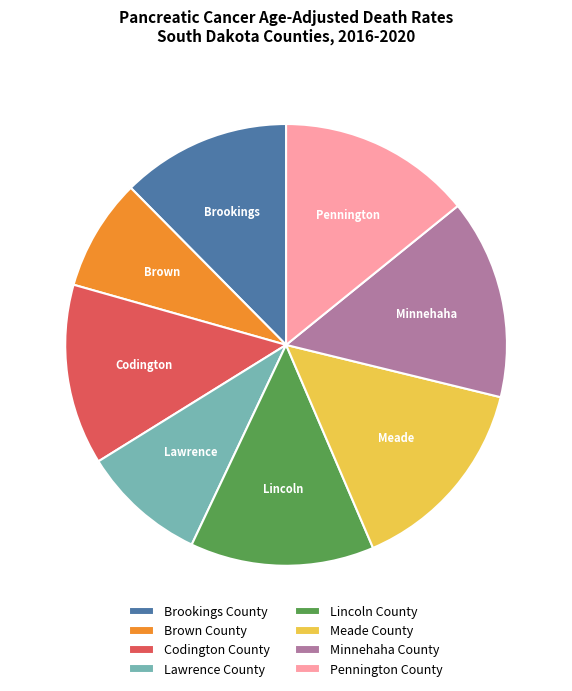

Do Minnehaha County and Lincoln County together represent more than half of the pie?

No